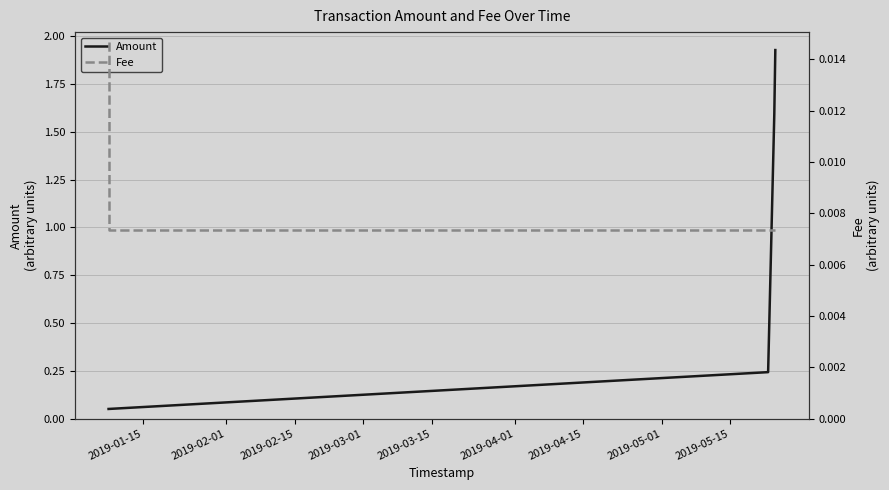

True or false: Fee and Amount intersect in this chart.

False